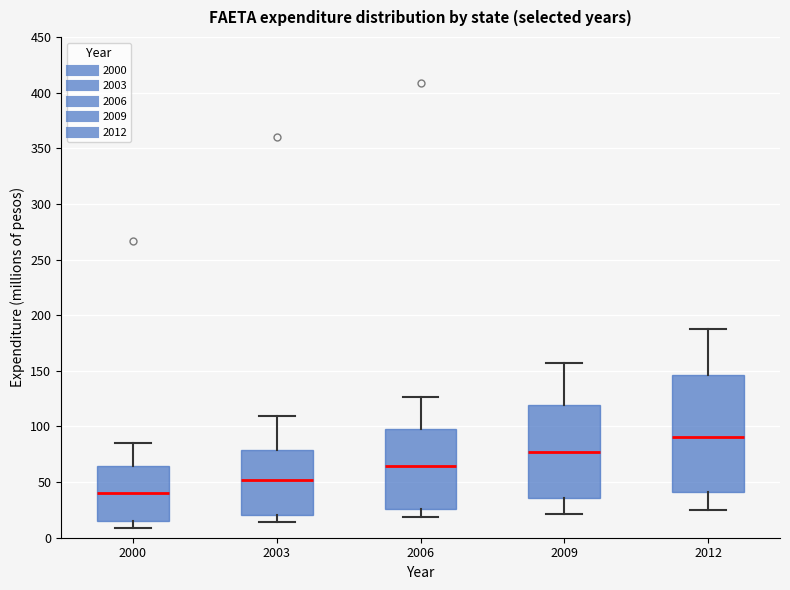

Which box has the lowest median line?

2000